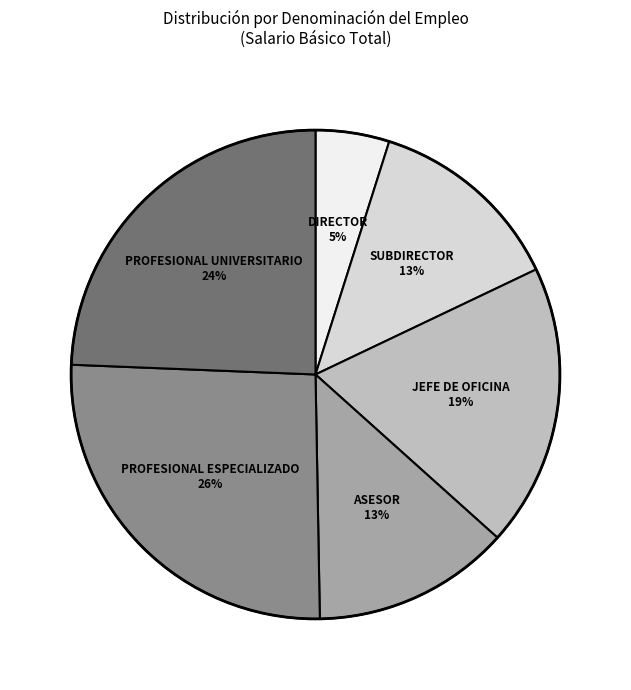

To the nearest percent, what is the average slice percentage?

17%